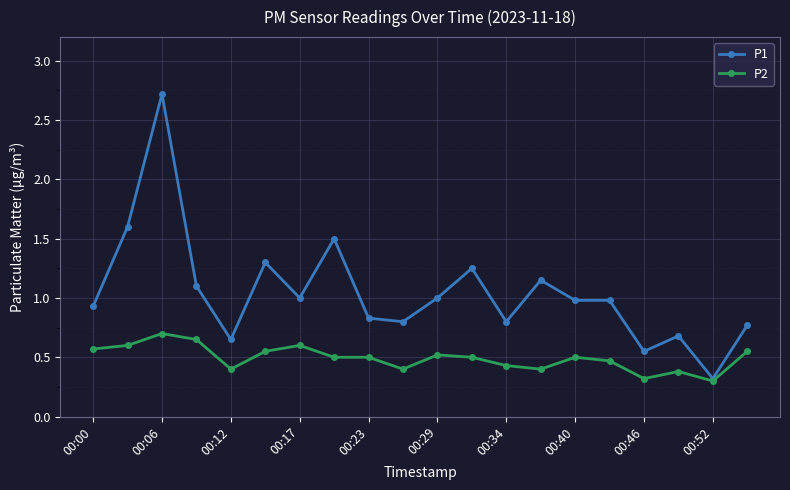

What is the average value of the P2 series?

0.5